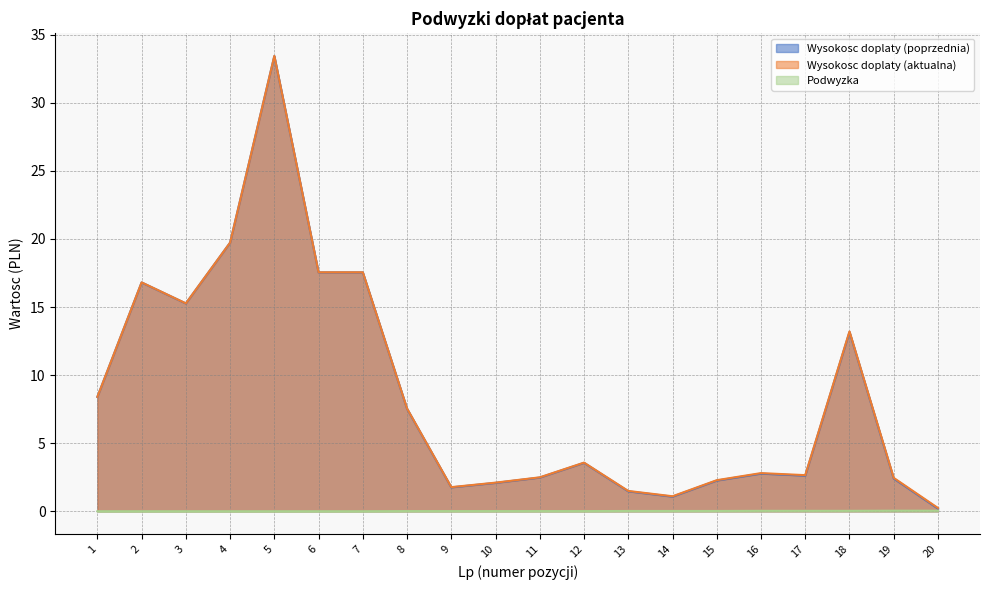

What is the minimum value for Wysokosc doplaty (poprzednia)?

0.2